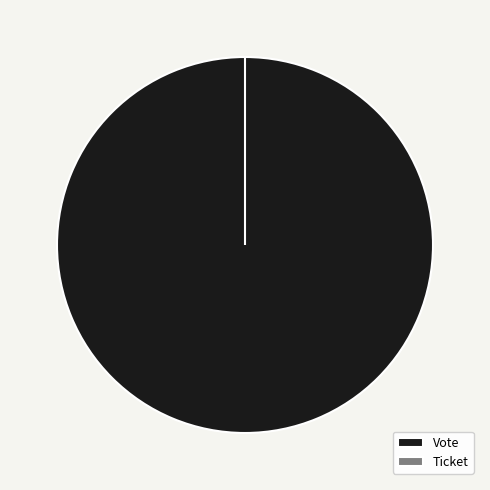

How many slices are in this pie chart?

2